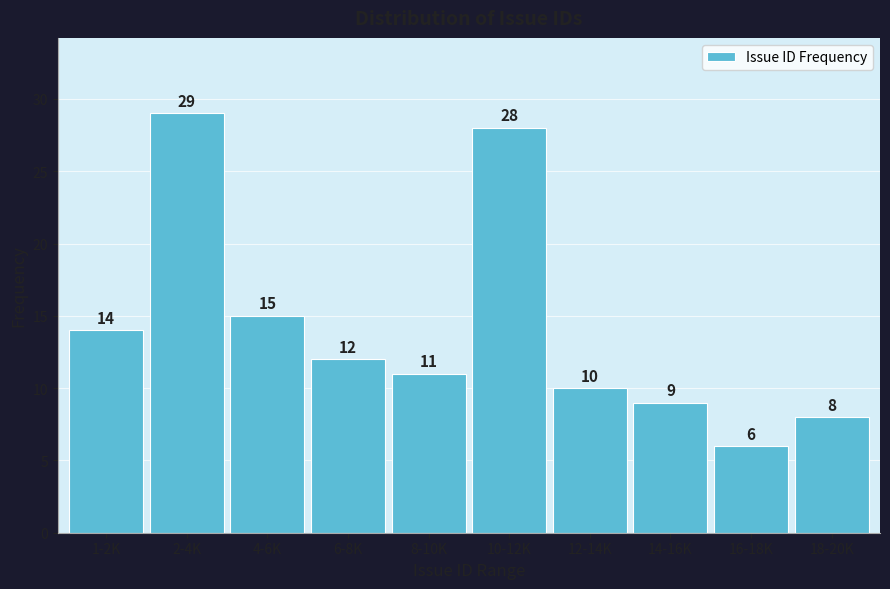

Reading left to right, list all the values displayed in this chart.

14	29	15	12	11	28	10	9	6	8